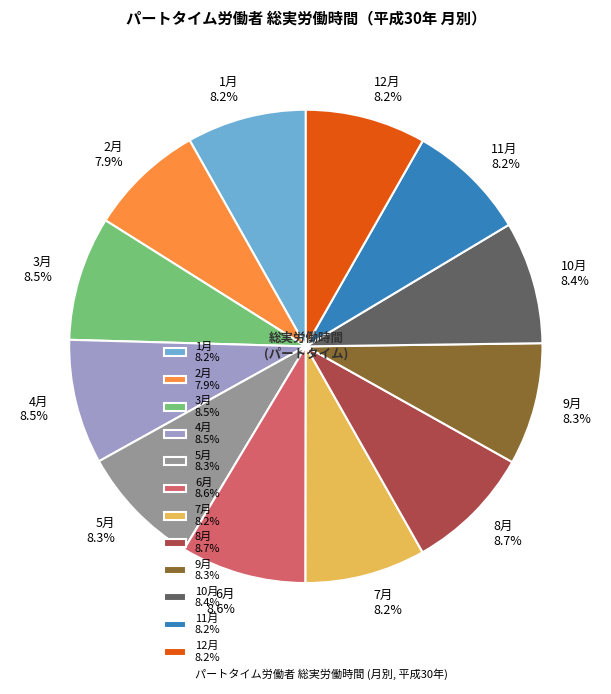

What percentage is the 6月 slice, to the nearest percent?

9%